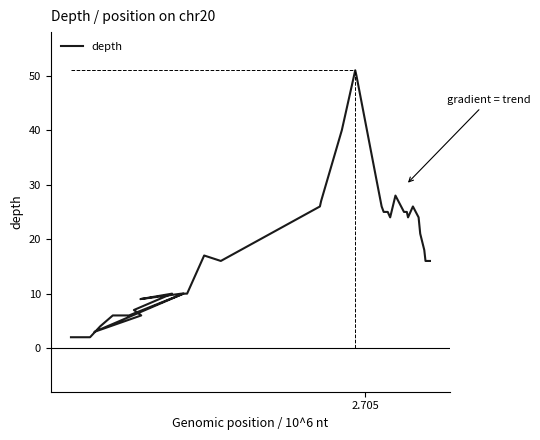

Count the number of values greater than 17.

19